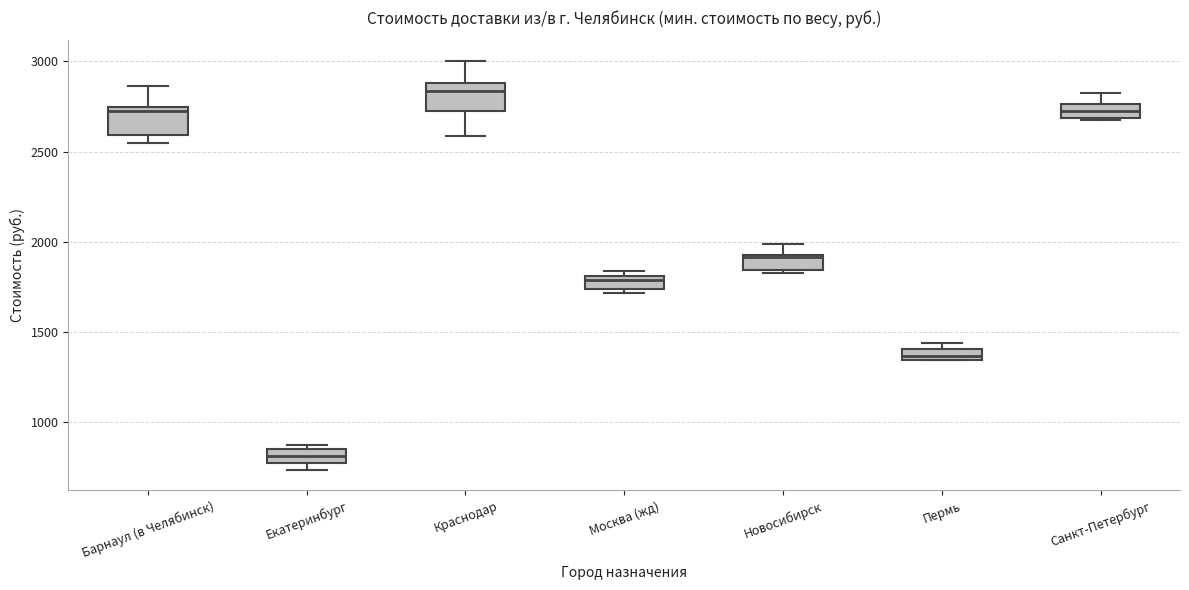

Which box has the highest median line?

Краснодар